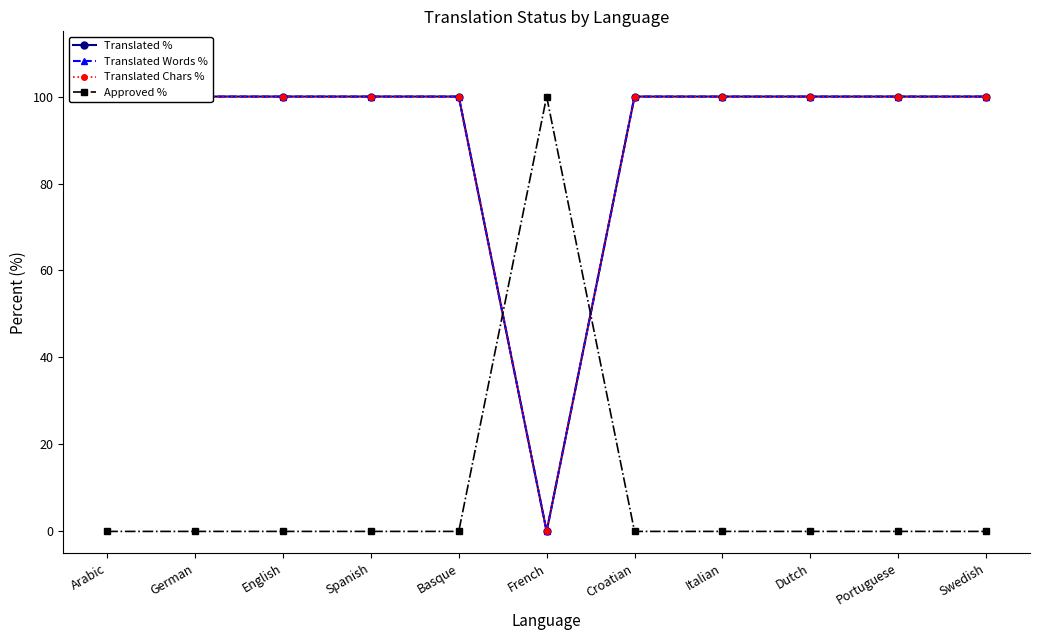

What is the difference between the maximum and minimum values in the Approved % series?

100